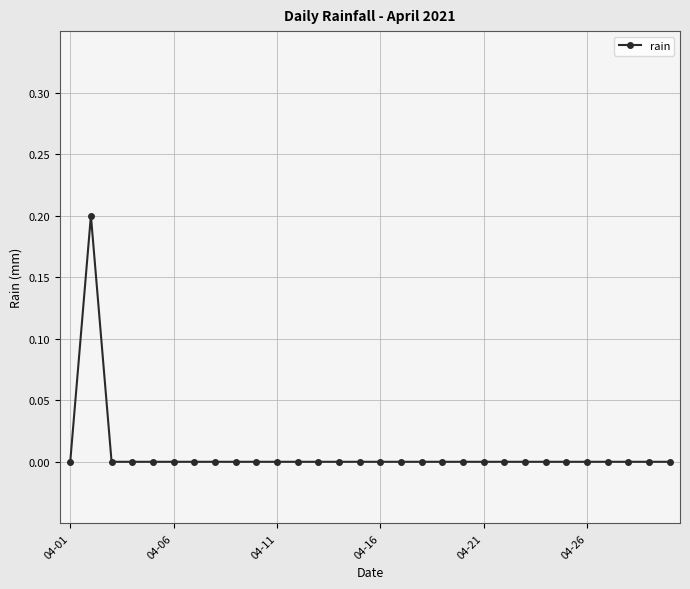

Count the number of categories in the chart.

30